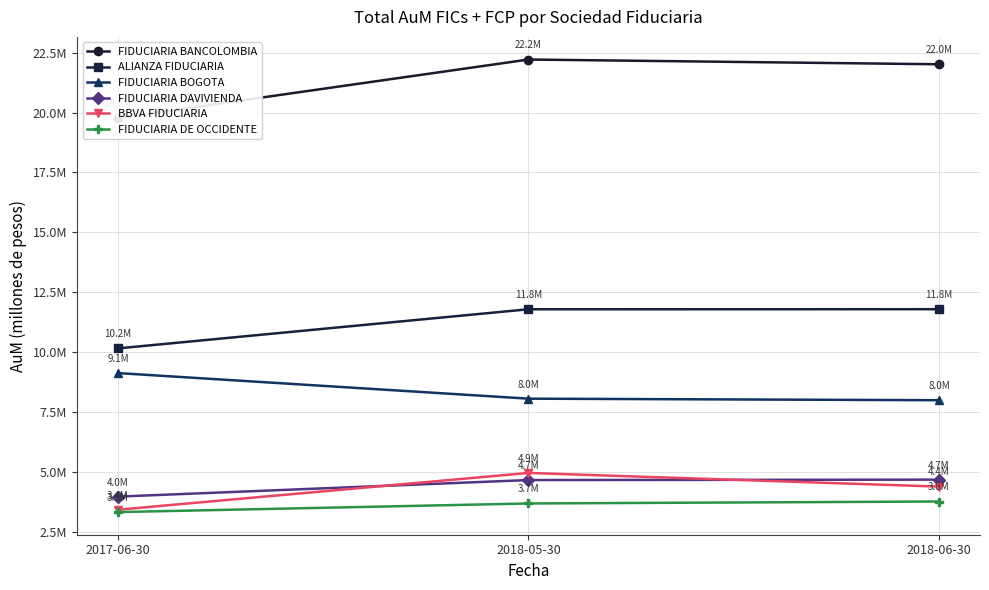

What is the sum of the FIDUCIARIA BOGOTA values at 2018-05-30 and 2017-06-30?

17168130.8